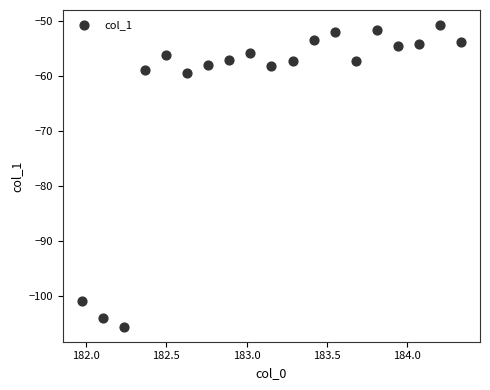

What is the range of X values (max minus min)?

2.4